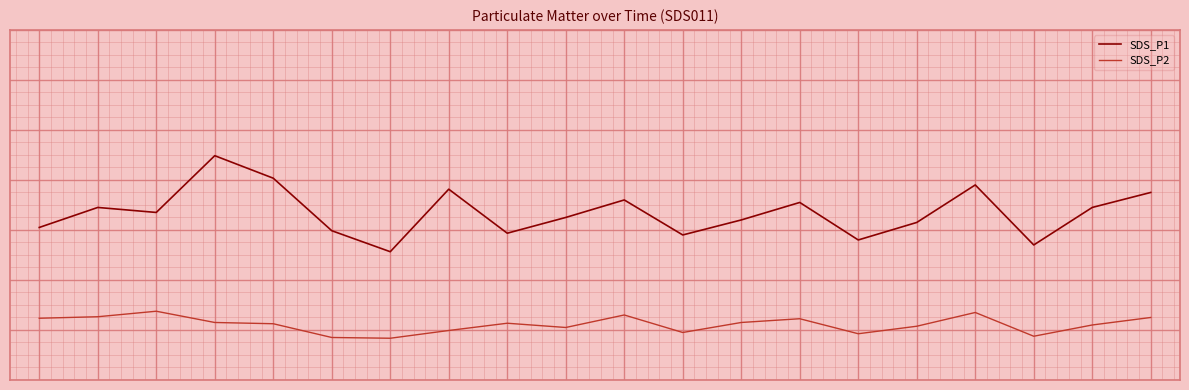

Does the chart display data point markers on the line(s)?

No